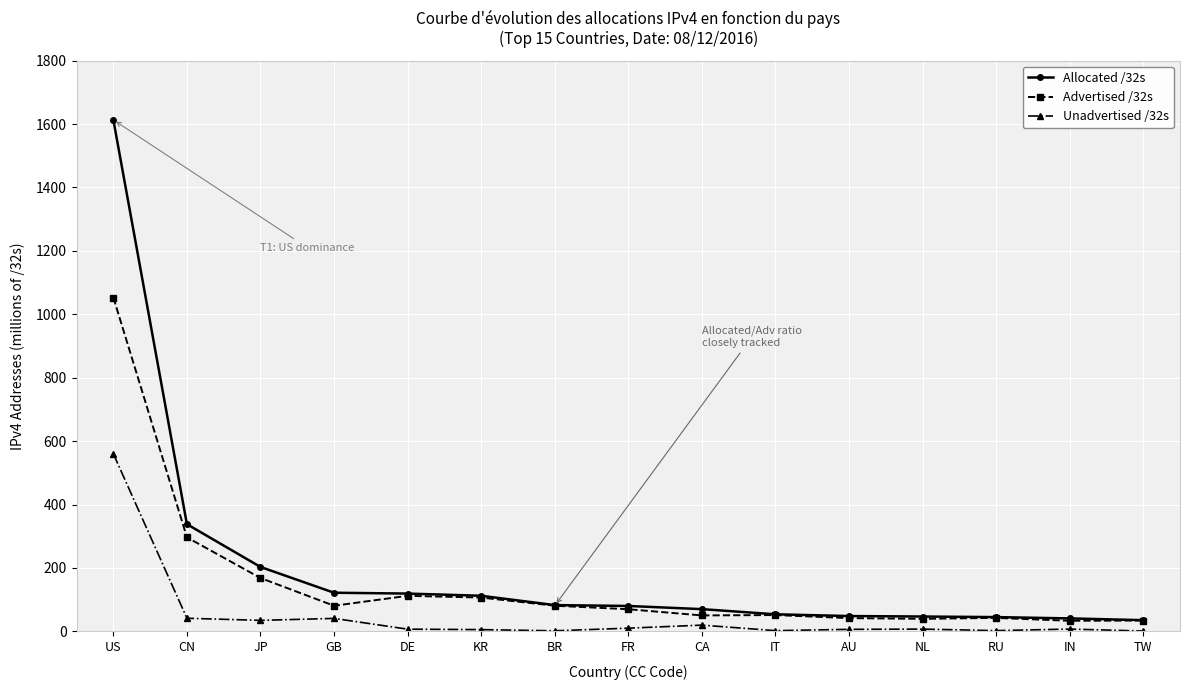

What is the highest value of the Unadvertised /32s series?

560.0